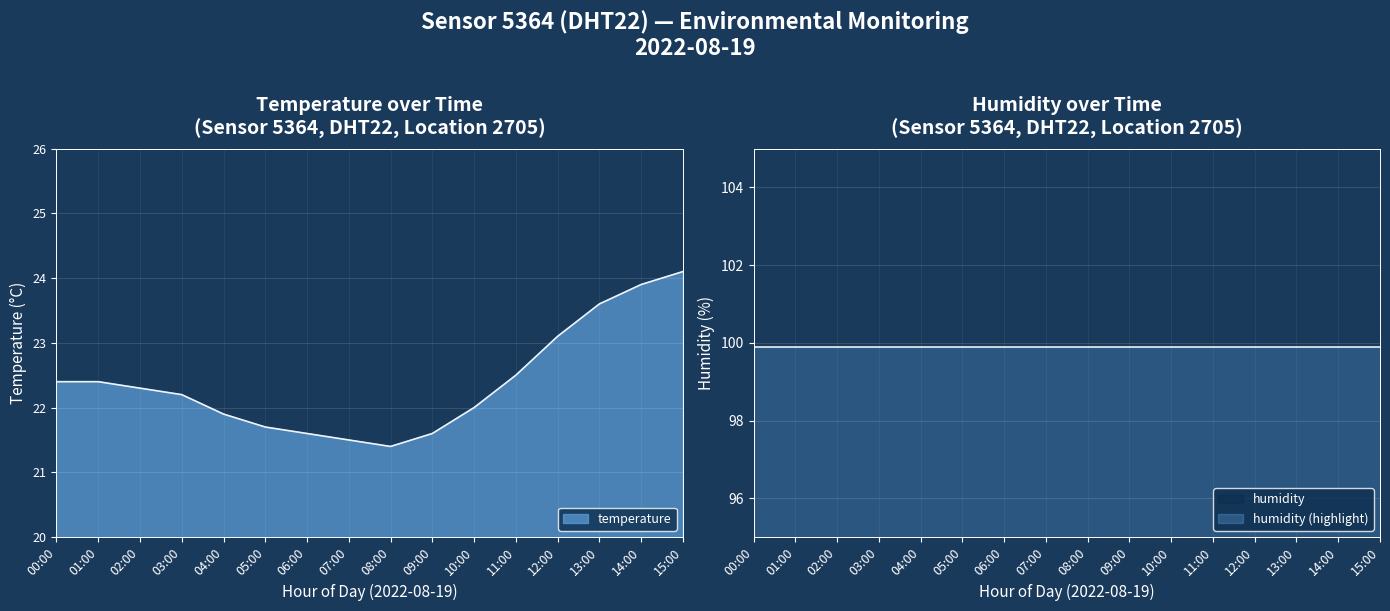

Read the value at 12:00.

23.1